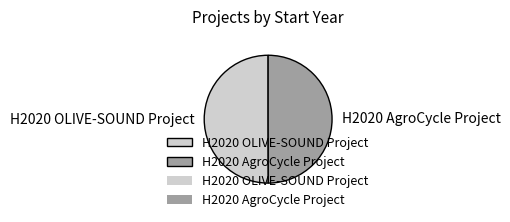

Combined, do H2020 AgroCycle Project and H2020 OLIVE-SOUND Project account for over 50%?

Yes